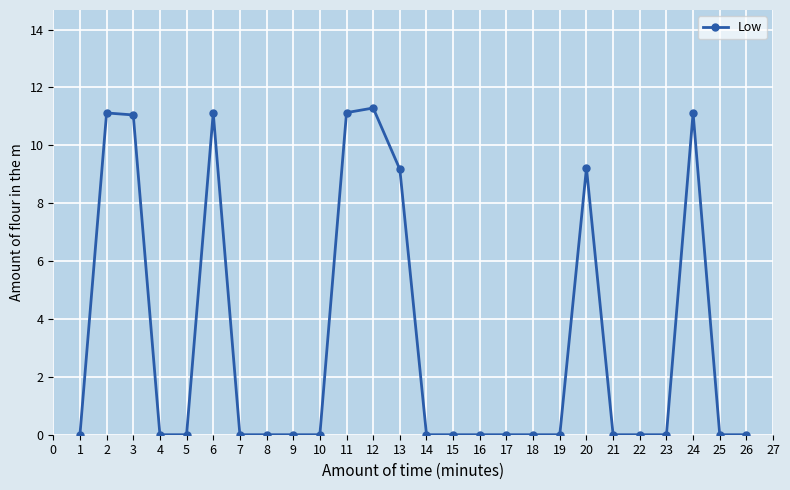

Is it true that the value at 20 is 9.2?

True